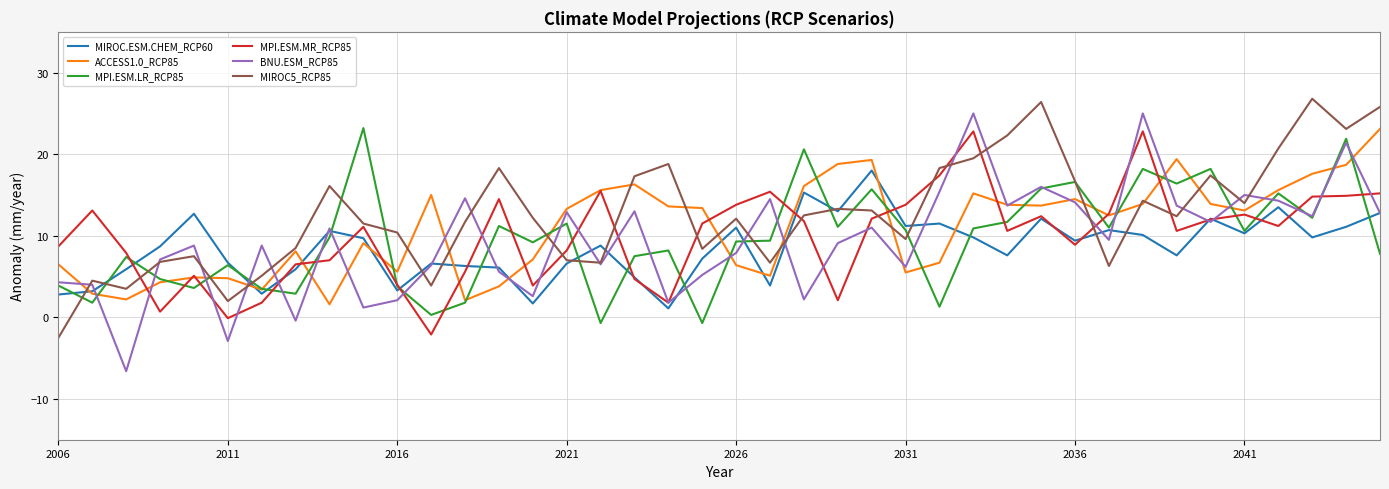

What is the greatest value displayed?

26.8